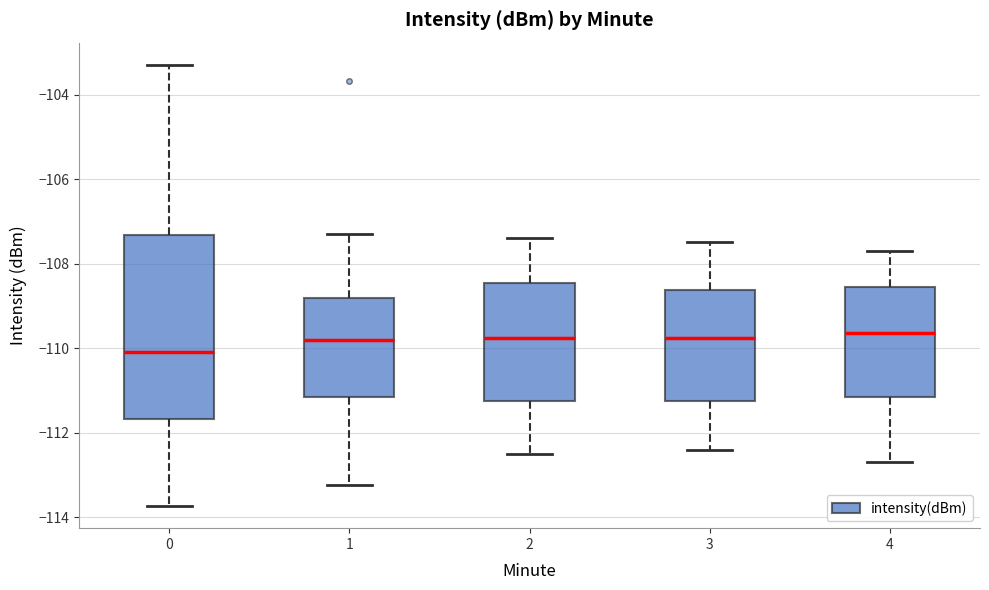

Reading left to right, read every box against the y-axis: the position of its median line, the range the box covers, and the ends of its whiskers. The values are not printed on the chart, so give them approximately, as read against the axis.

0: median -110.0, box -111.6 to -107.4, whiskers -113.8 to -103.2
1: median -109.8, box -111.2 to -108.8, whiskers -113.2 to -107.2
2: median -109.8, box -111.2 to -108.4, whiskers -112.4 to -107.4
3: median -109.8, box -111.2 to -108.6, whiskers -112.4 to -107.4
4: median -109.6, box -111.2 to -108.6, whiskers -112.6 to -107.6